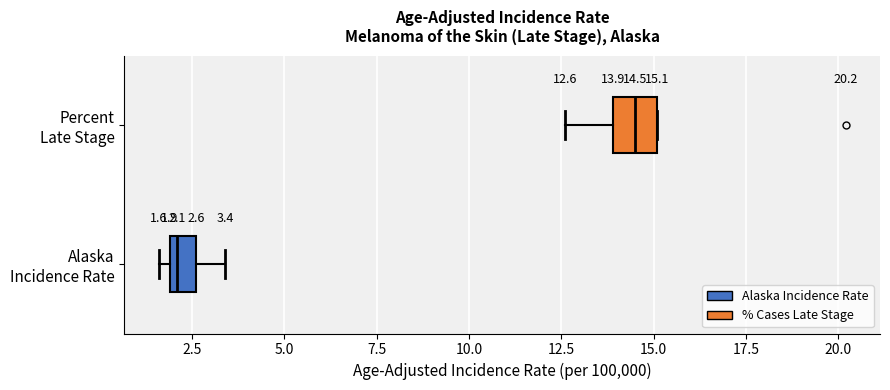

Which box has the furthest to the right median line?

Percent Late Stage